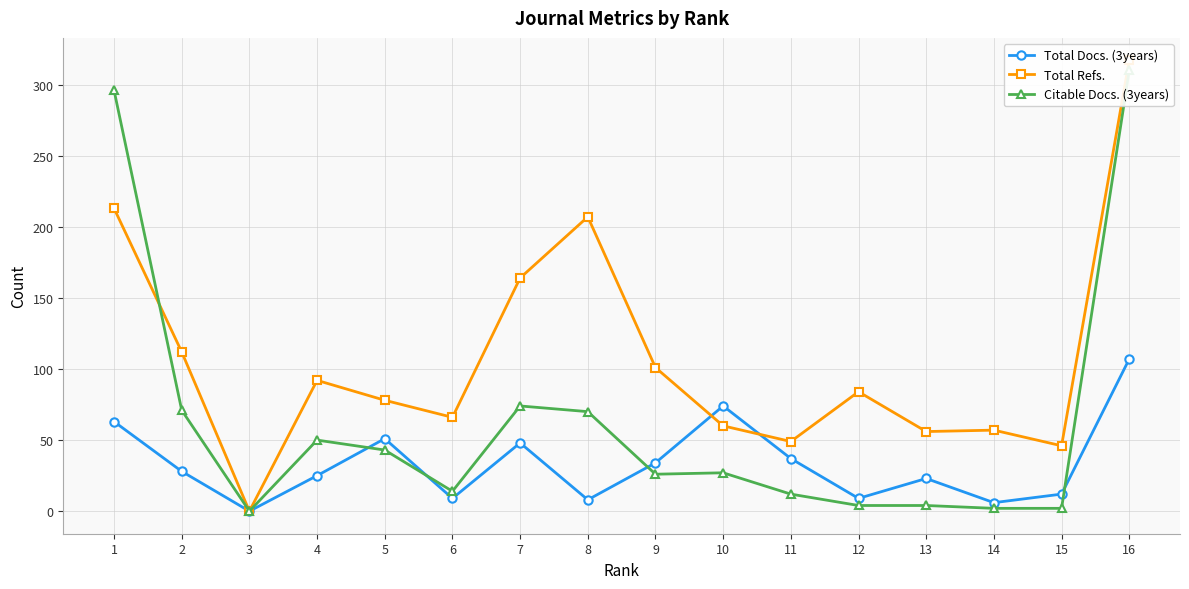

List the labels in order of Citable Docs. (3years) value, largest first.

16, 1, 7, 2, 8, 4, 5, 10, 9, 6, 11, 12, 13, 14, 15, 3